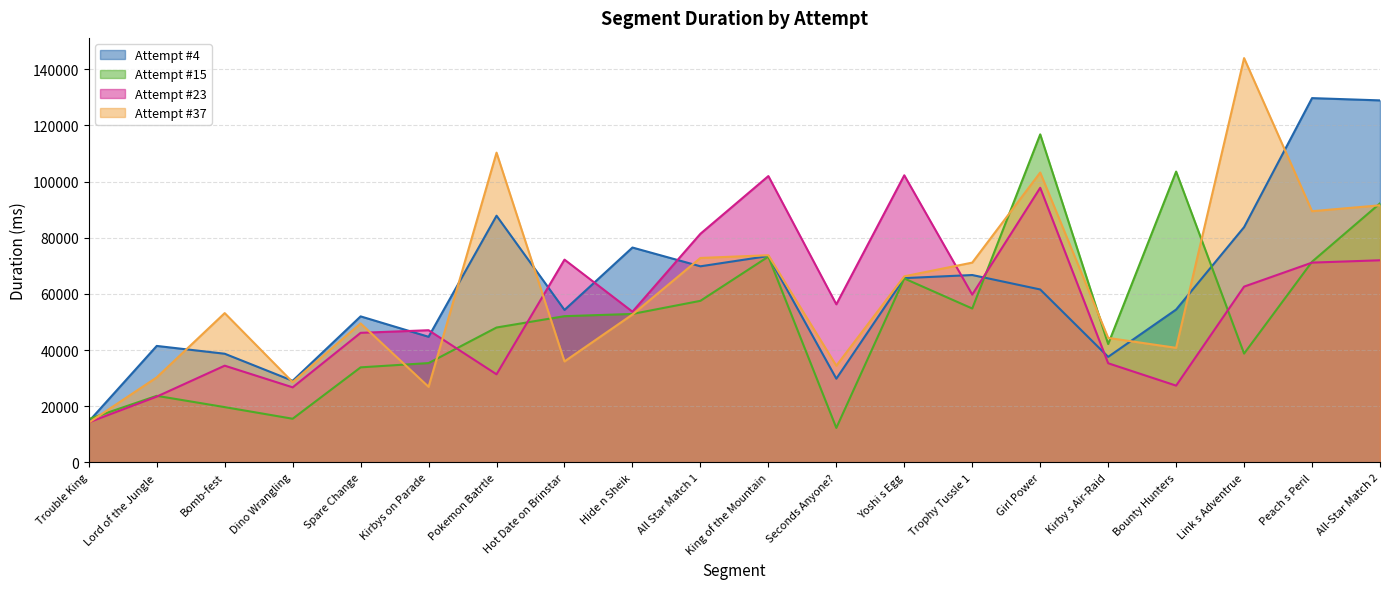

Is the value of Attempt #15 at All-Star Match 2 greater than the value of Attempt #23 at Girl Power?

No